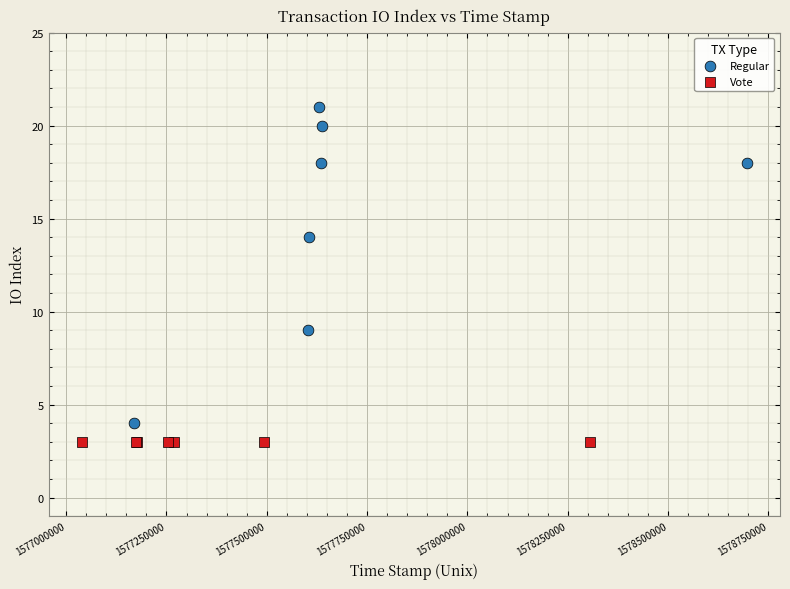

Which series contains the highest Y value?

Regular